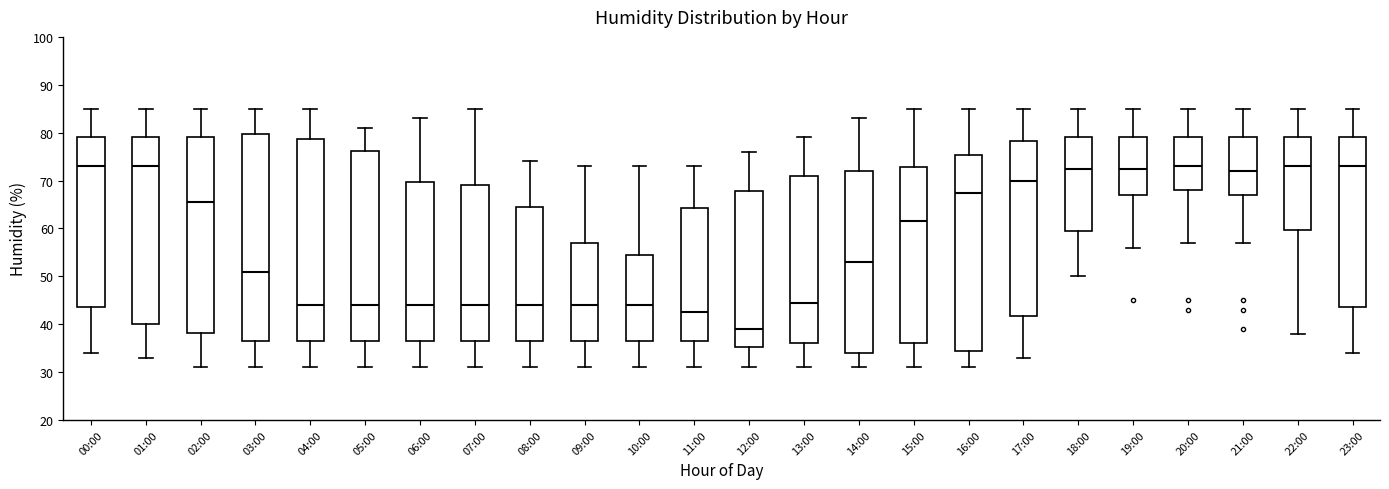

Which box is the tallest, from its lower edge to its upper edge?

03:00